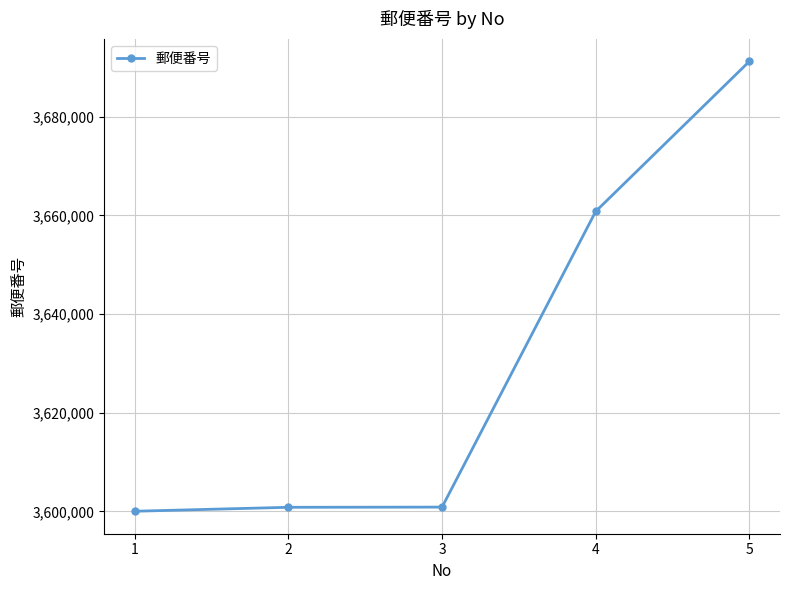

What is the difference between the maximum and minimum values?

91217